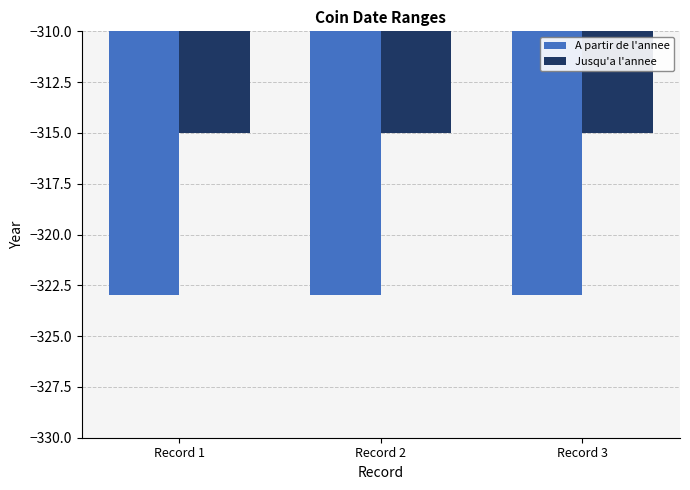

What is the average value of the Jusqu'a l'annee series?

-315